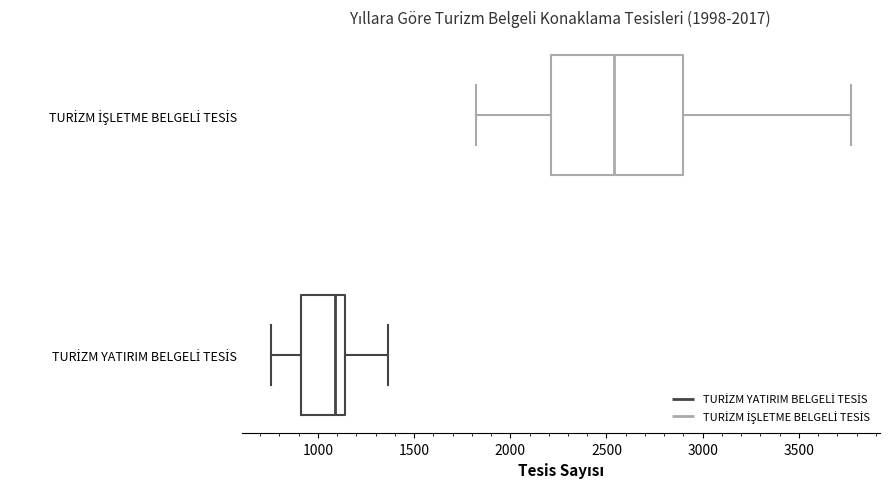

Reading bottom to top, transcribe this box plot: for each box, give where its median line is, the range the box spans, and where its two whiskers end, as read against the x-axis. The values are not printed on the chart, so give them approximately, as read against the axis.

TURİZM YATIRIM BELGELİ TESİS: median 1100, box 900 to 1150, whiskers 750 to 1350
TURİZM İŞLETME BELGELİ TESİS: median 2550, box 2200 to 2900, whiskers 1800 to 3750